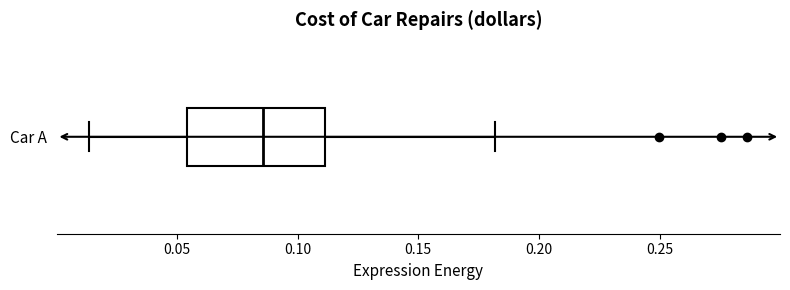

Where is the left edge of the box for Car A on the x-axis? The values are not printed on the chart, so give them approximately, as read against the axis.

0.055